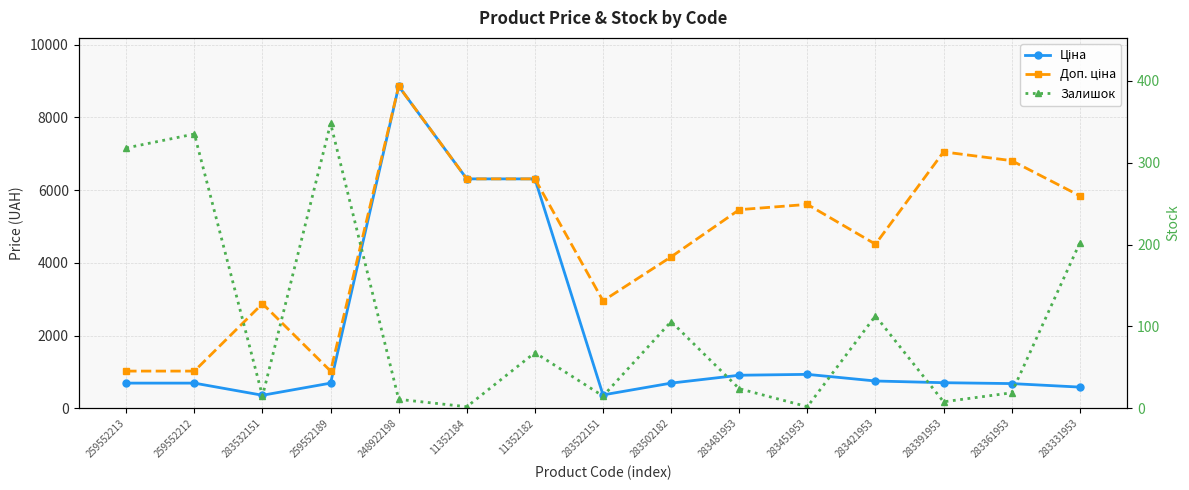

What is the average value of the Залишок series?

105.7